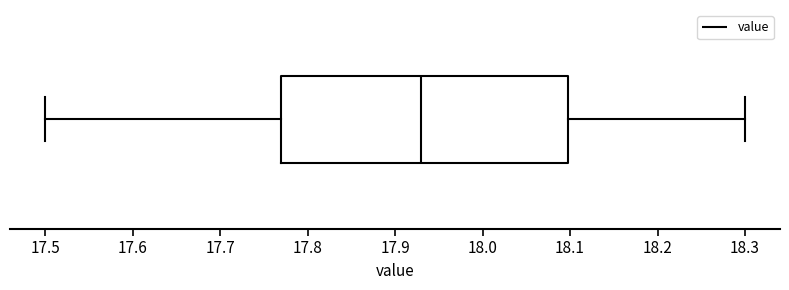

Transcribe this box plot: give where the median line is, the range the box spans, and where the two whiskers end, as read against the x-axis. The values are not printed on the chart, so give them approximately, as read against the axis.

median 17.93, box 17.77 to 18.10, whiskers 17.50 to 18.30